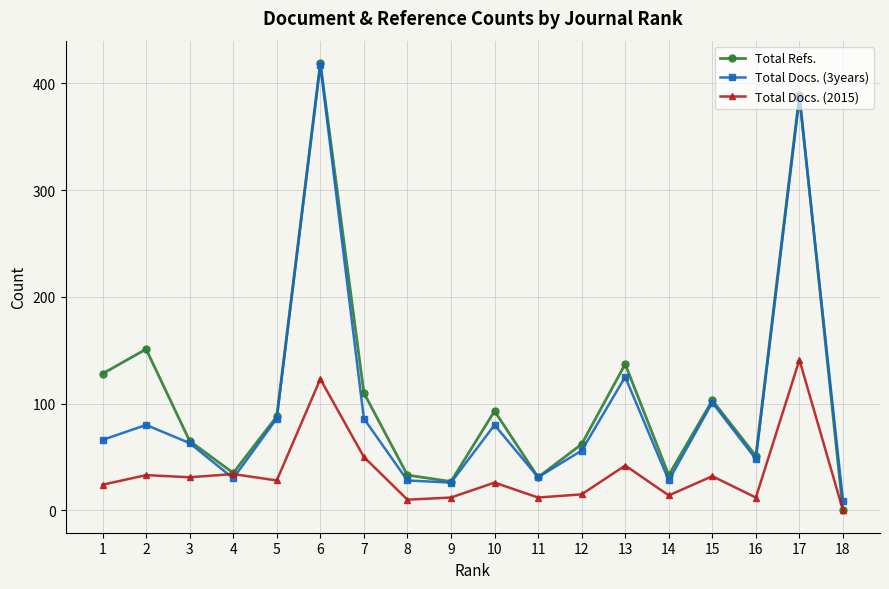

At which category is the sum across all series the highest?

6